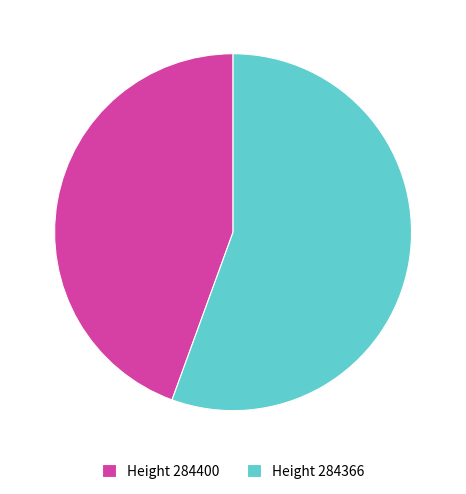

Rank the categories by value from lowest to highest.

Height 284400, Height 284366